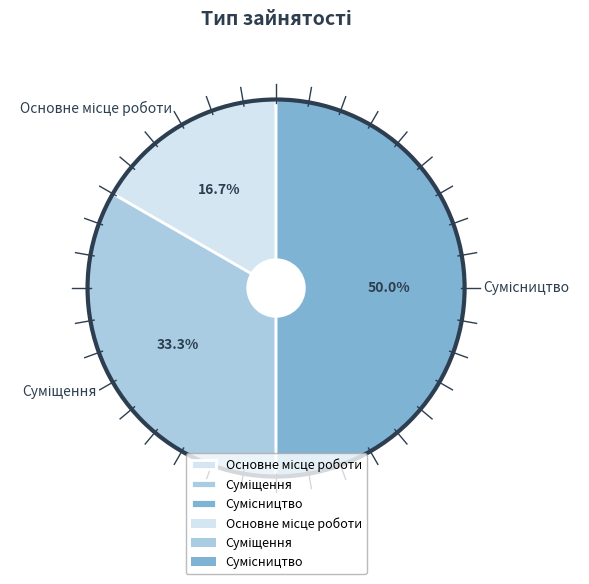

Does Сумісництво account for over 50% of the chart?

No